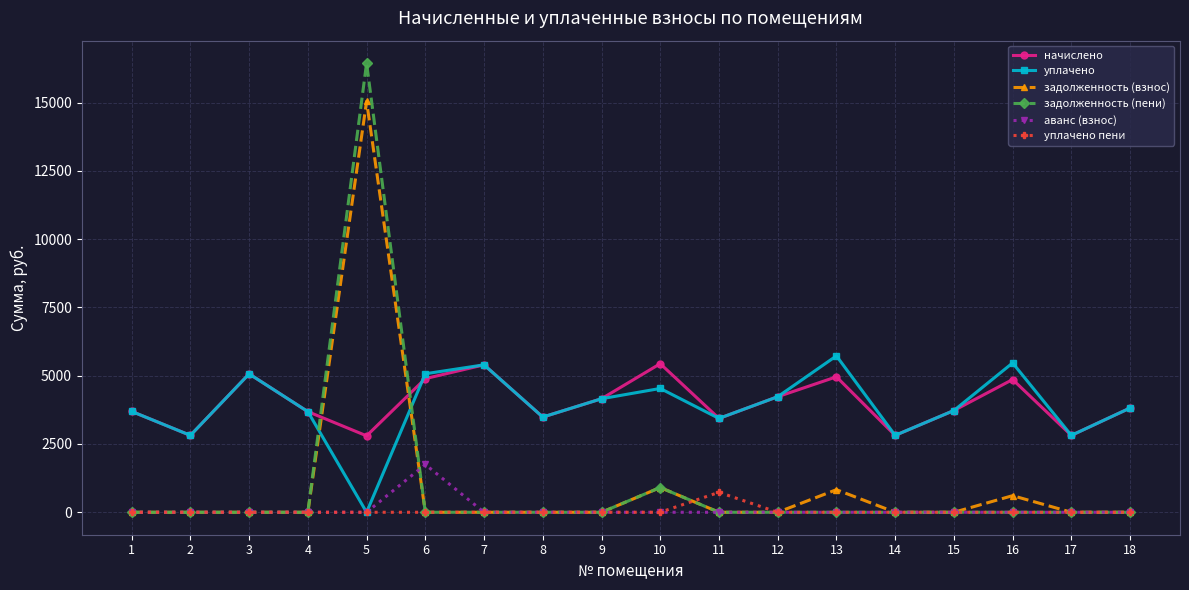

How many data points in уплачено are less than 3817?

9